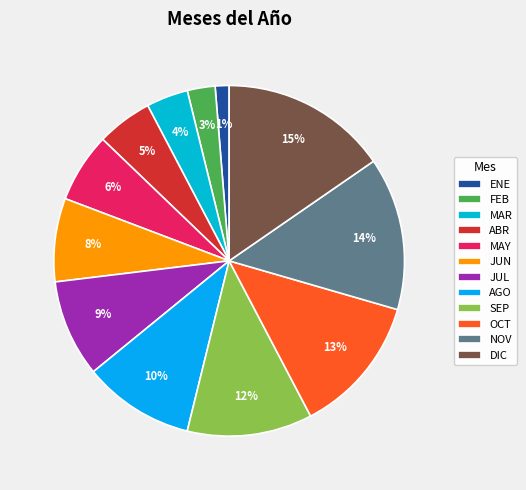

Do SEP and MAY together represent more than half of the pie?

No